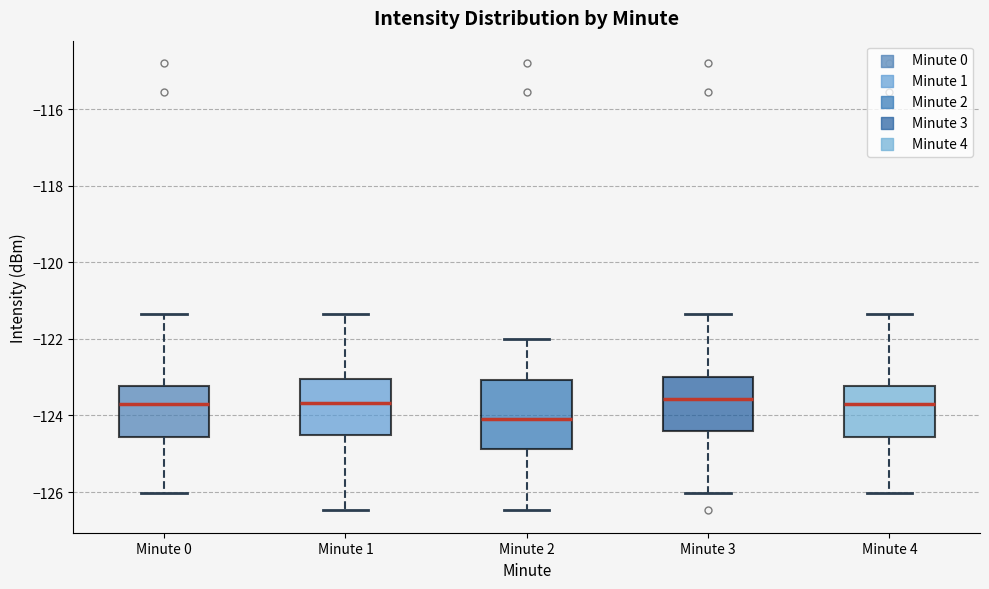

Which box has the lowest median line?

Minute 2